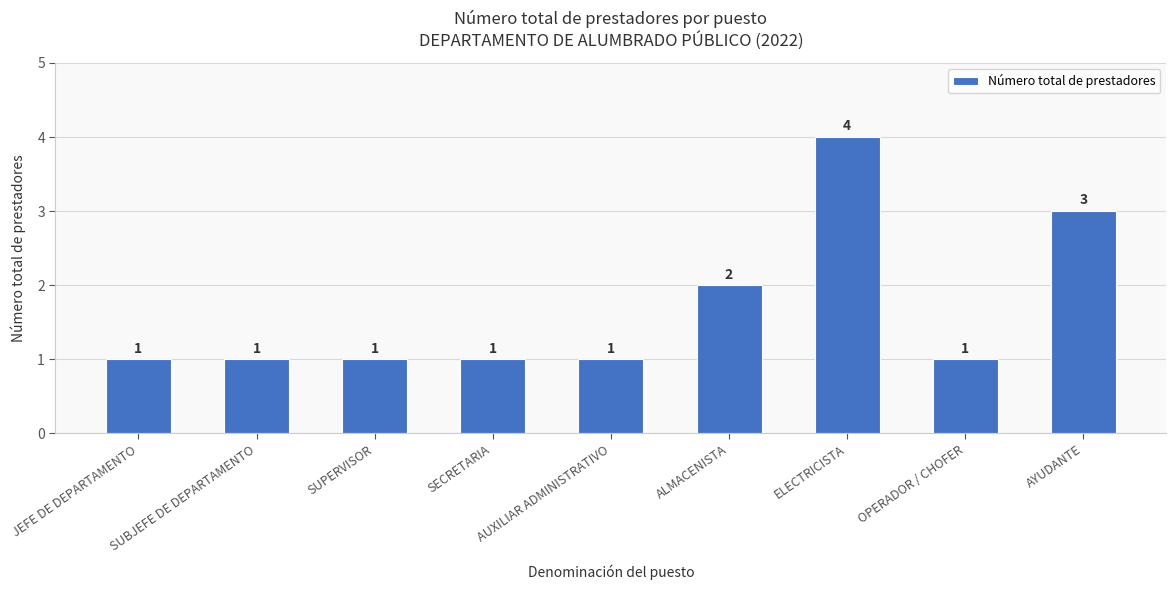

What is the difference between the maximum and second lowest values?

3